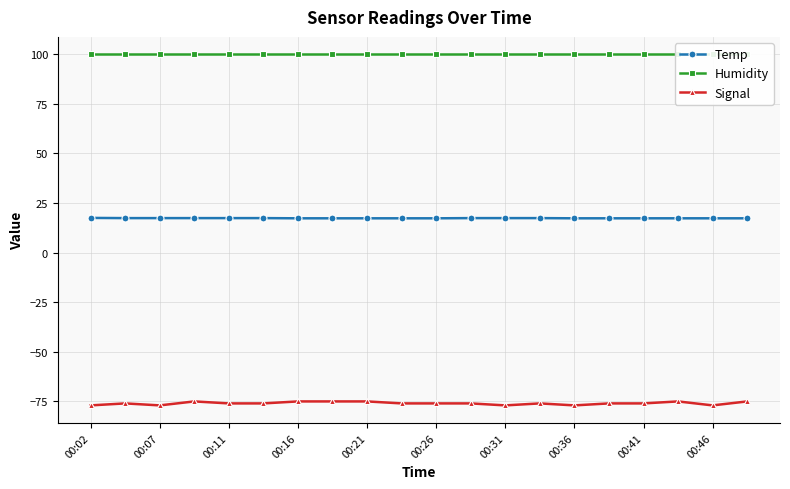

What is the highest value of the Signal series?

-75.0